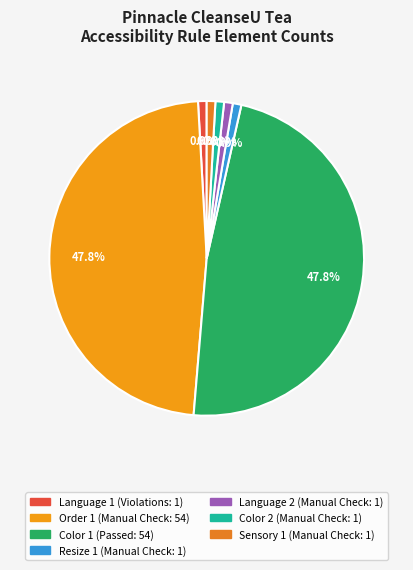

Do Color 2 and Language 1 together represent more than half of the pie?

No